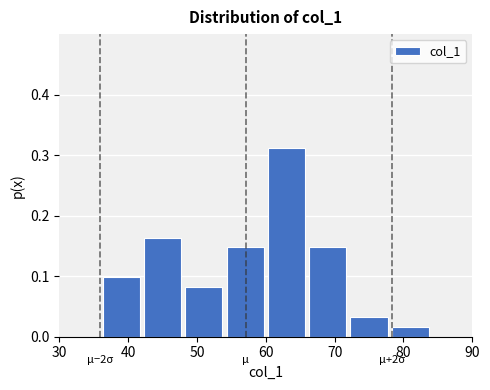

Which range on the x-axis has the tallest bar?

60 to 66